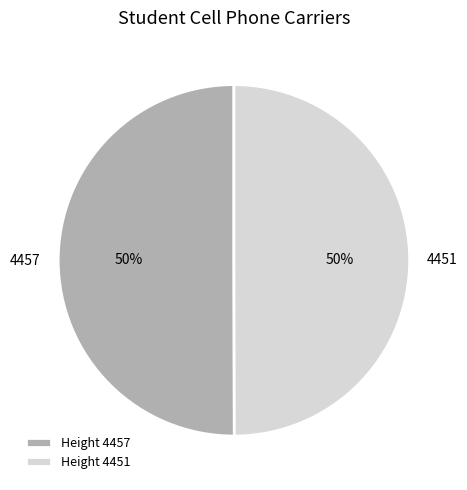

How many segments does this pie chart have?

2